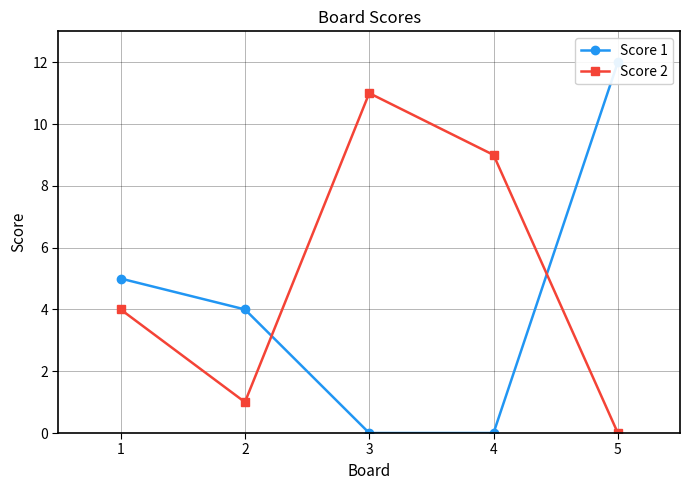

What is the total value across all series at 3?

11